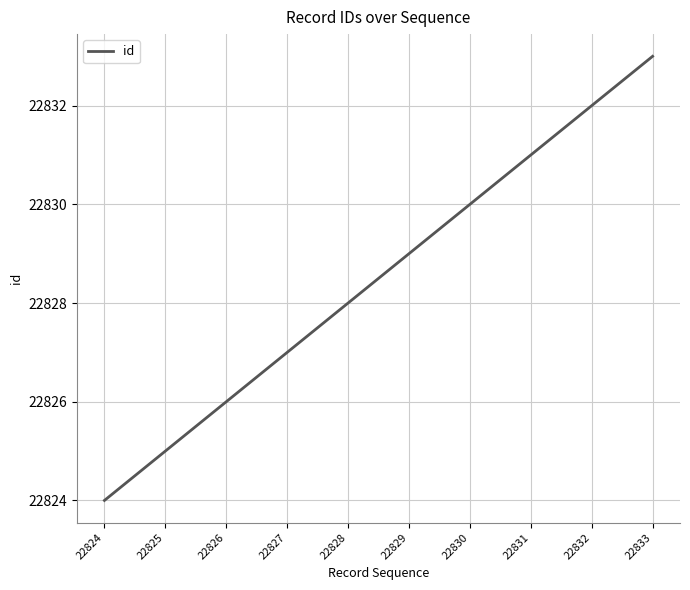

Approximately how many times larger is the value at 22831 compared to 22829?

1.0